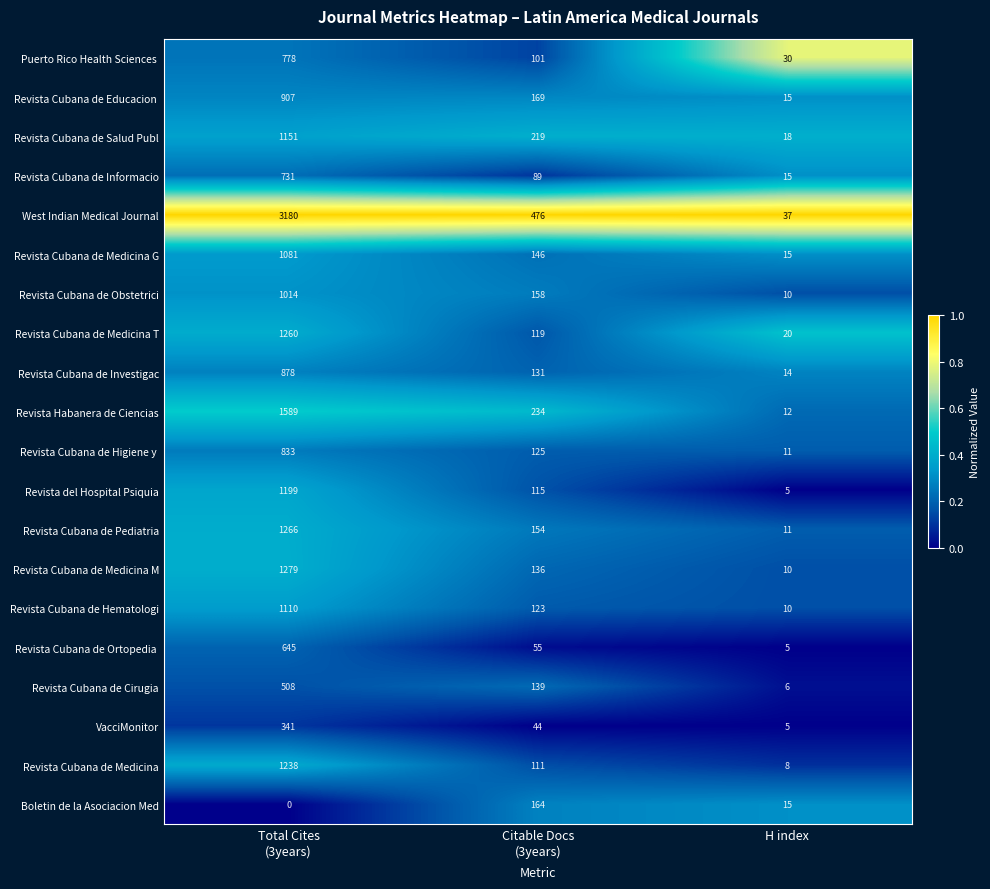

True or false: Revista Cubana de Salud Publ has a value of 18 at H index.

True